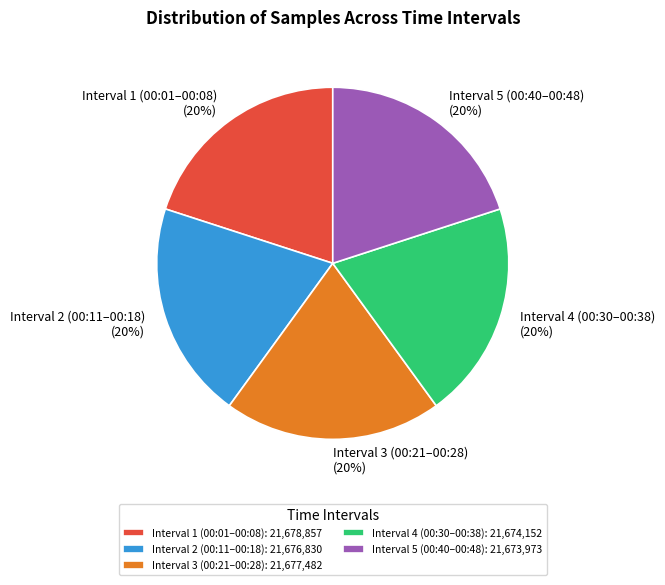

Approximately how many times larger is the value at Interval 1 (00:01–00:08) compared to Interval 3 (00:21–00:28)?

1.0